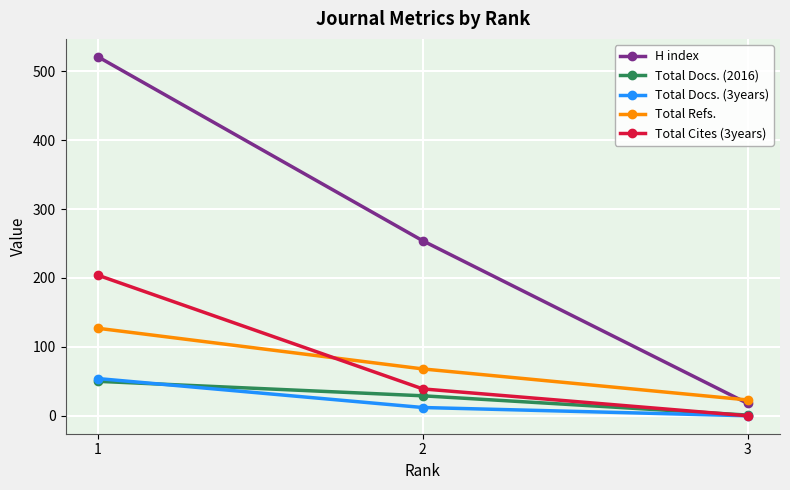

Reading left to right, what are all the values shown in this chart?

H index: 1=521	2=254	3=18
Total Docs. (2016): 1=50	2=29	3=1
Total Docs. (3years): 1=54	2=12	3=0
Total Refs.: 1=127	2=68	3=23
Total Cites (3years): 1=204	2=39	3=0